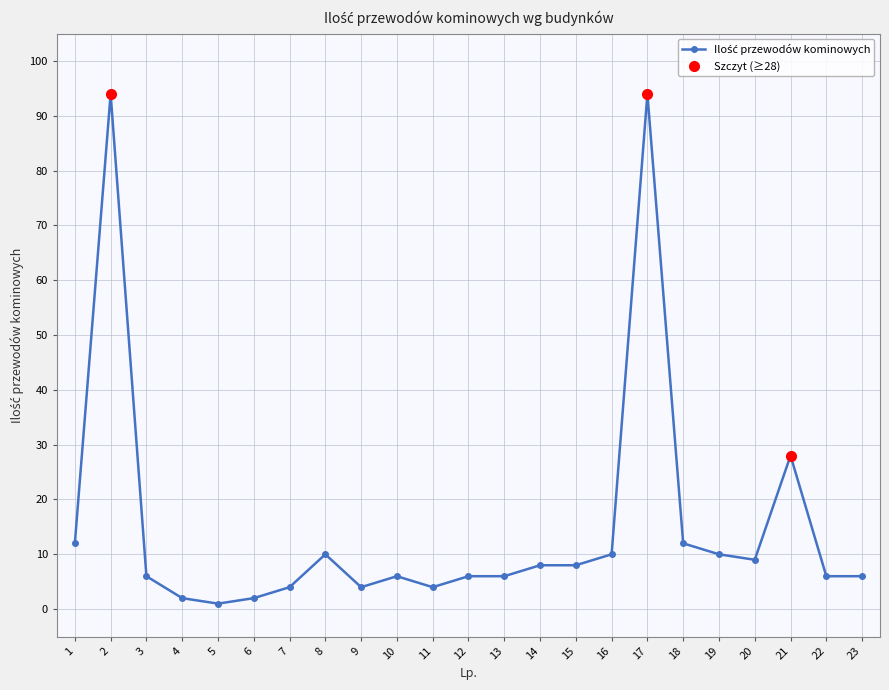

Which category has the highest value across all series?

2